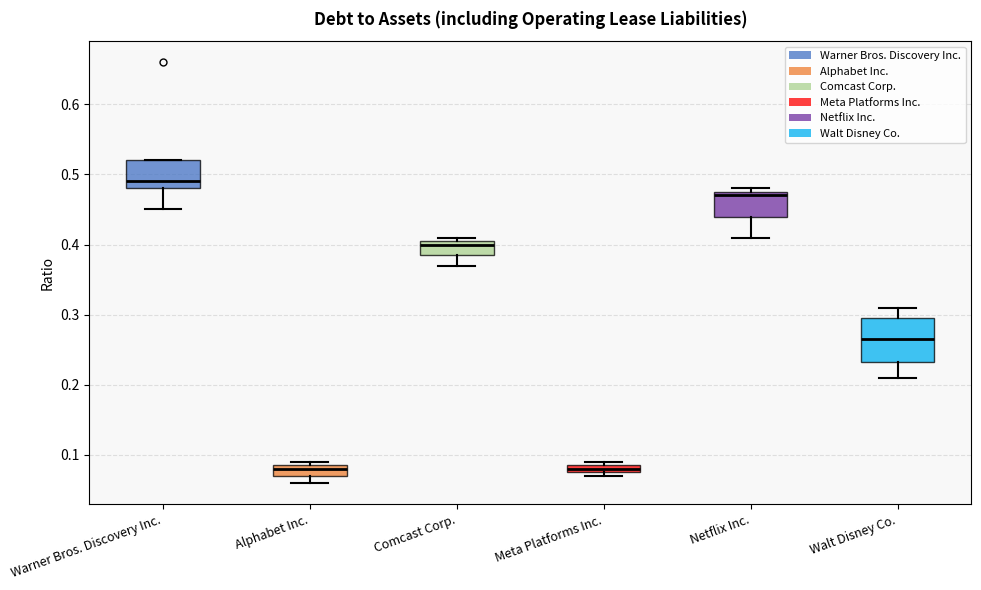

Which box is the tallest, from its lower edge to its upper edge?

Walt Disney Co.